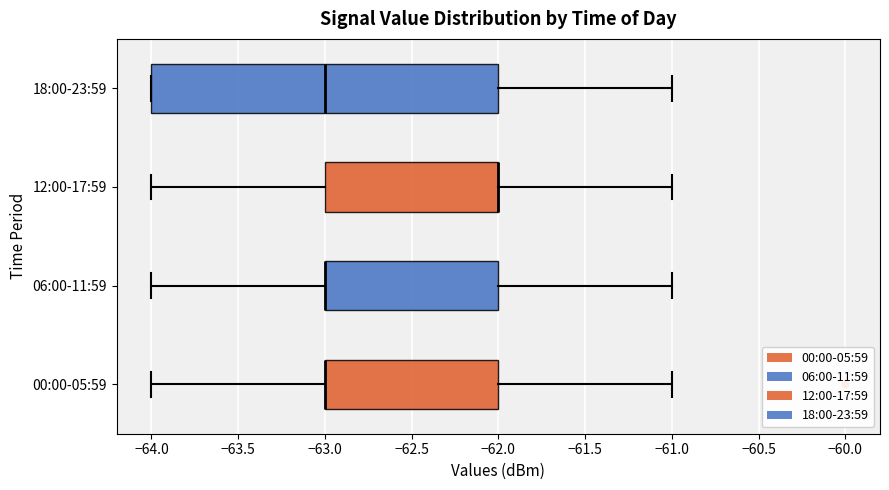

Comparing the boxes themselves (not the whiskers), which one is the widest?

18:00-23:59